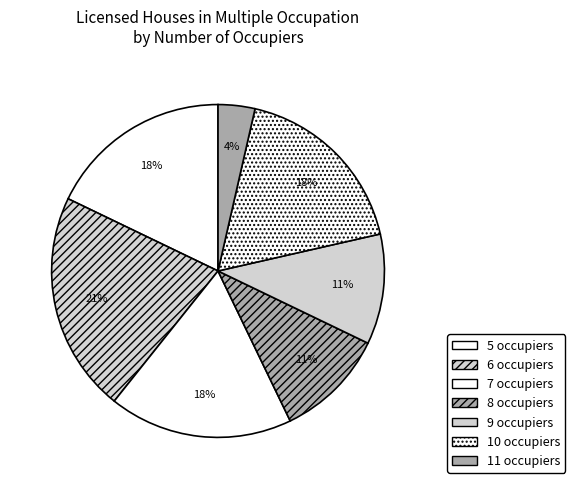

How many segments does this pie chart have?

7